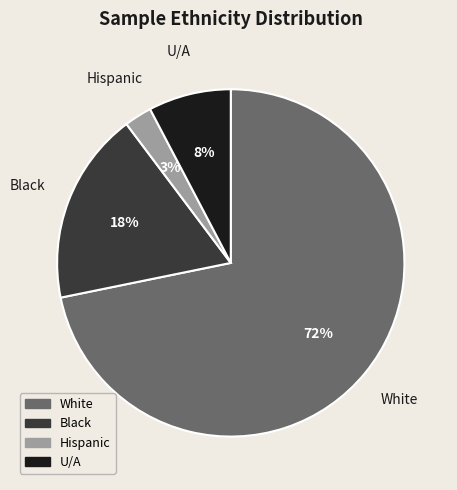

Does any single category account for the majority?

Yes